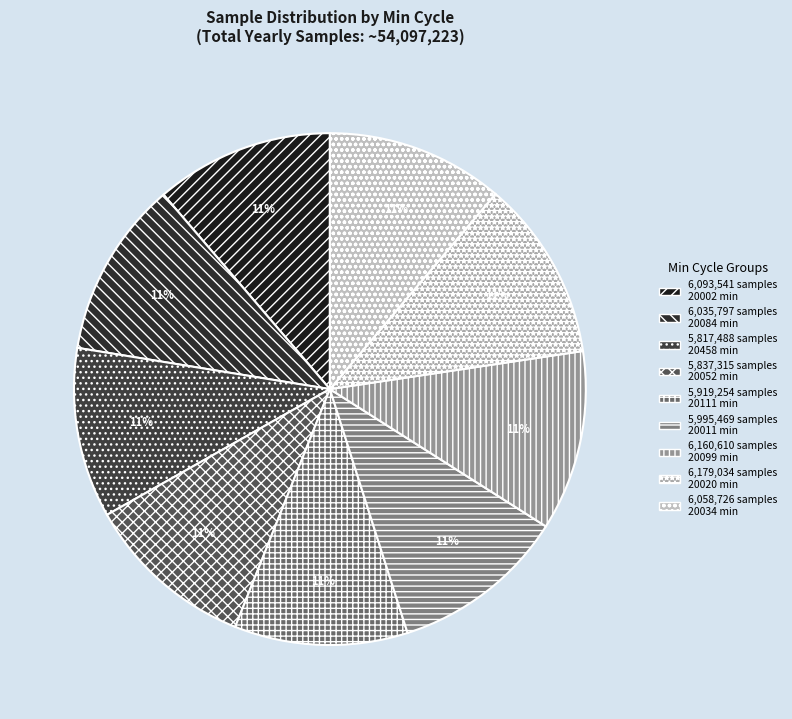

Count the number of slices in the pie.

9